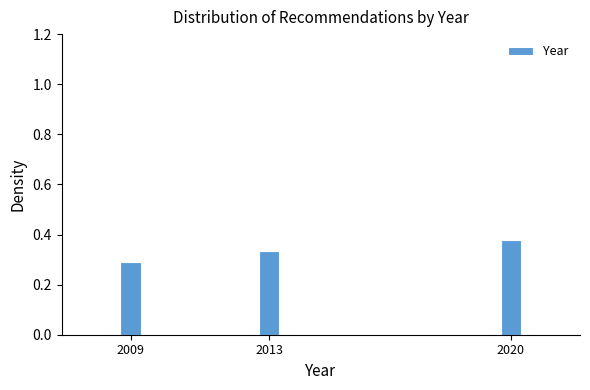

Count the values in the range 0 to 1.

3